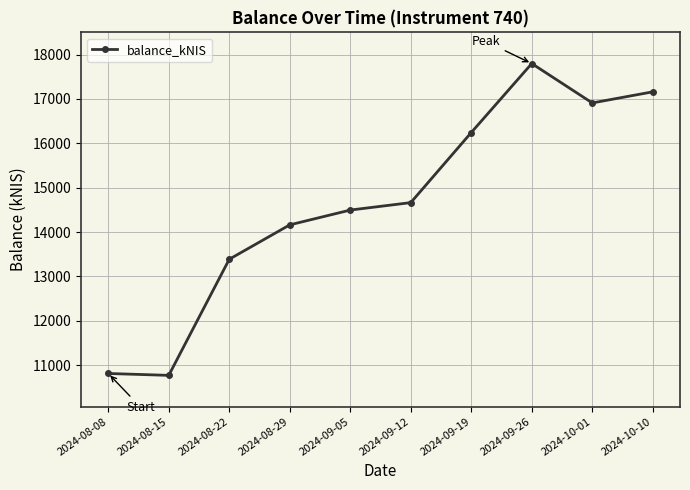

What is the change in value from 2024-08-08 to 2024-10-10?

+6350.6